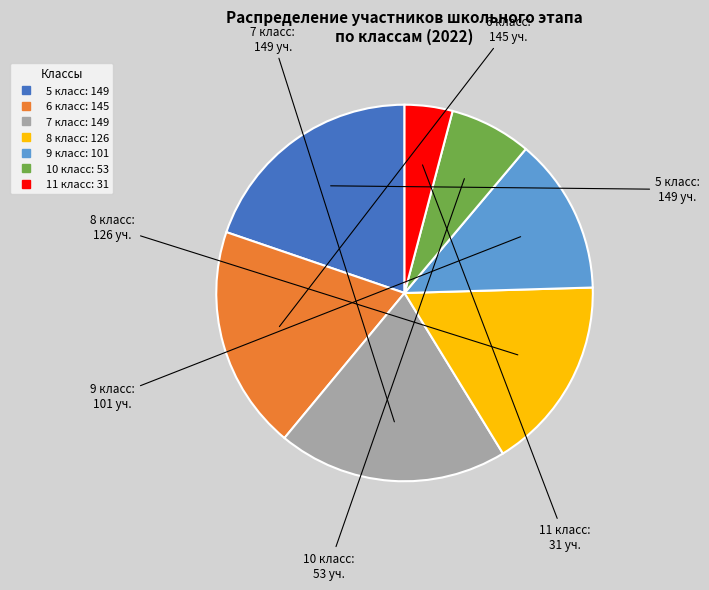

Combined, do 5 класс and 11 класс account for over 50%?

No